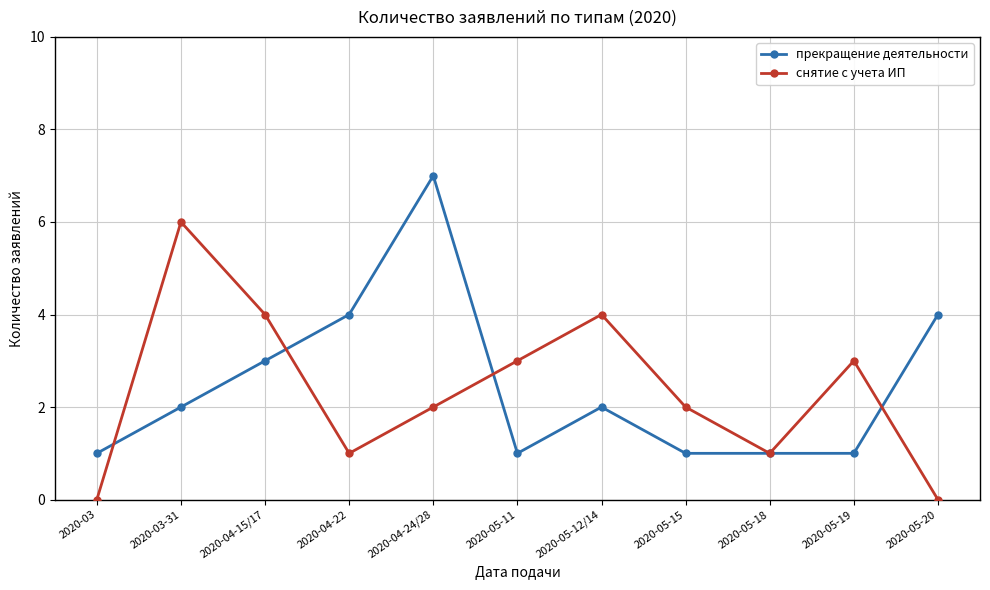

Does the chart display data point markers on the line(s)?

Yes